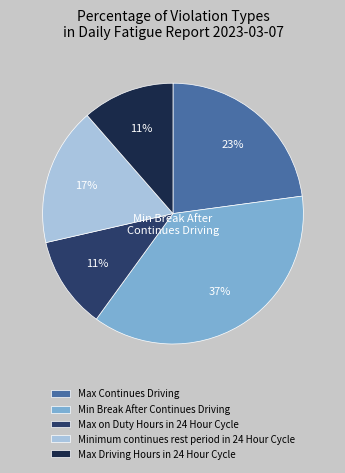

Approximately how many times larger is the value at Minimum continues rest period in 24 Hour Cycle compared to Min Break After Continues Driving?

0.5